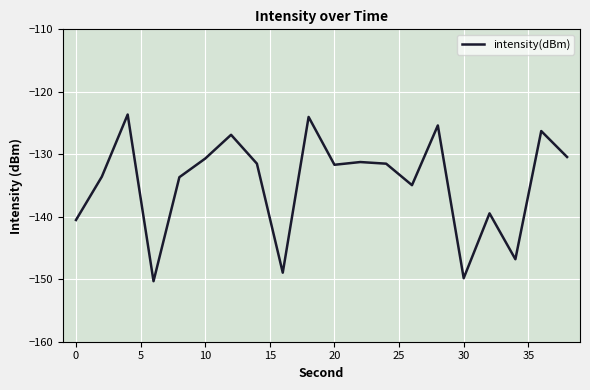

What is the minimum value shown in the chart?

-150.3